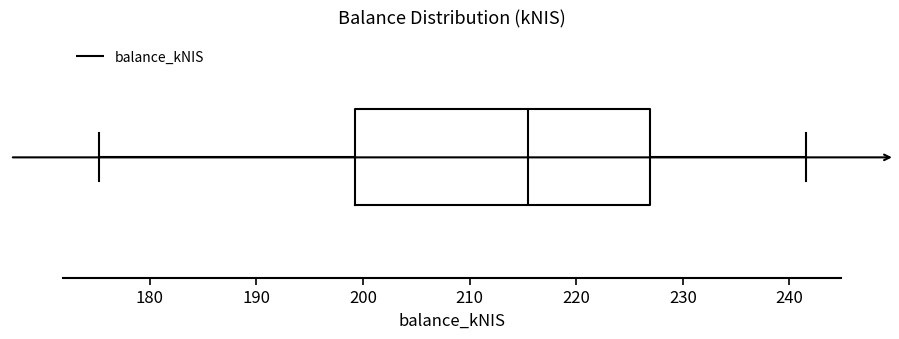

Transcribe this box plot: give where the median line is, the range the box spans, and where the two whiskers end, as read against the x-axis. The values are not printed on the chart, so give them approximately, as read against the axis.

median 215, box 199 to 227, whiskers 175 to 242